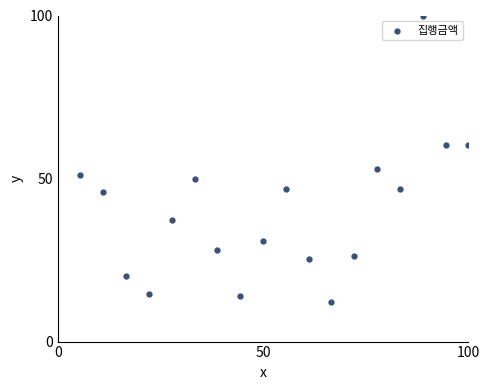

What is the range of X values (max minus min)?

94.4